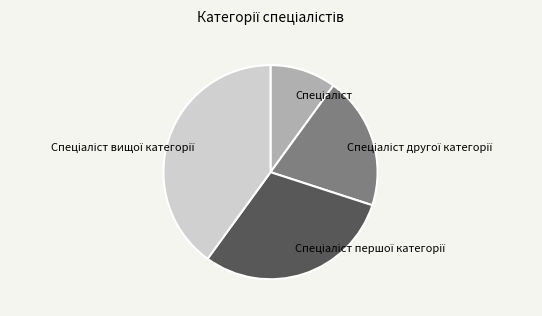

Is there a majority slice in this chart?

No